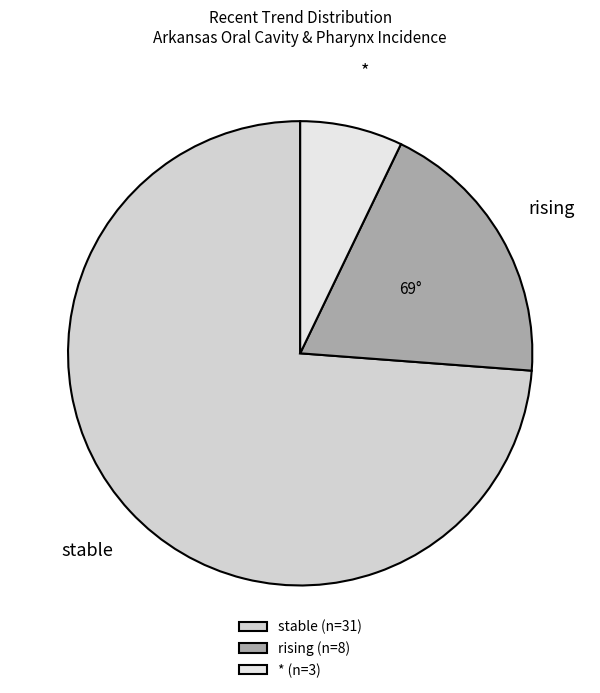

True or false: * accounts for 7% of the total.

True